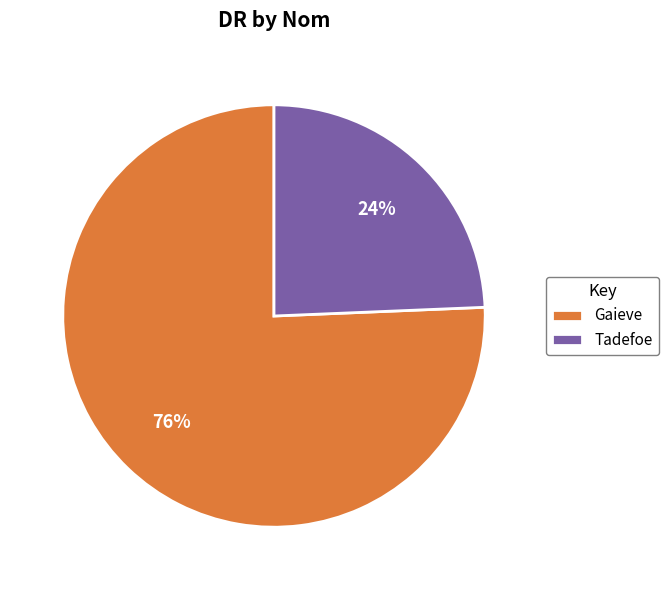

Which category has the smallest portion of the pie?

Tadefoe